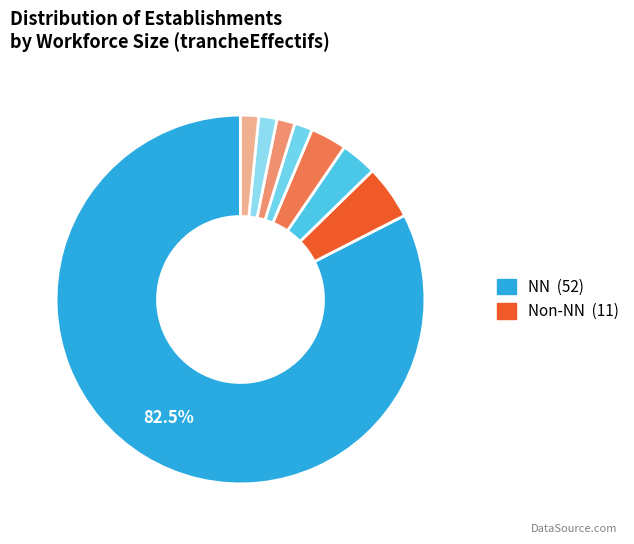

Count the number of slices in the pie.

8